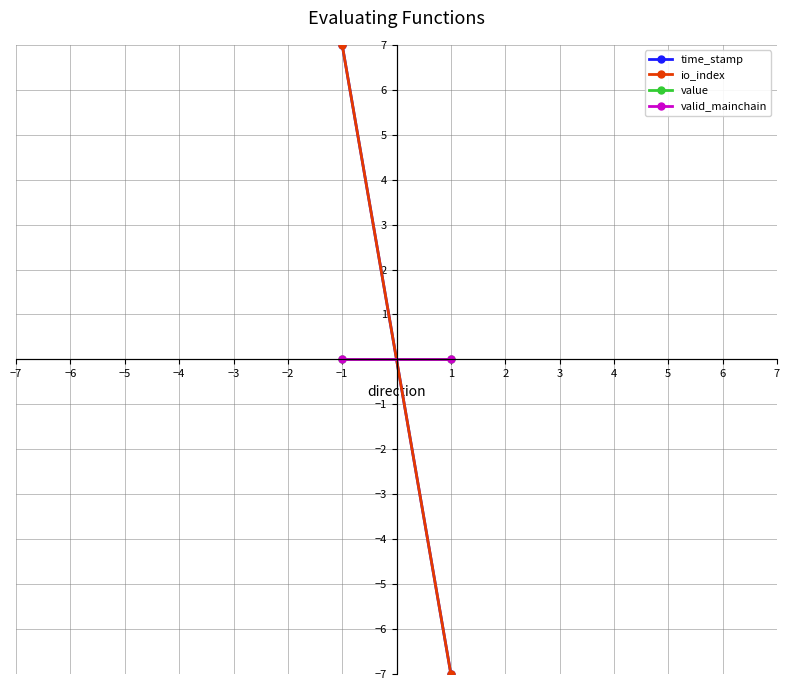

What are all the series names shown in the legend?

time_stamp, io_index, value, valid_mainchain